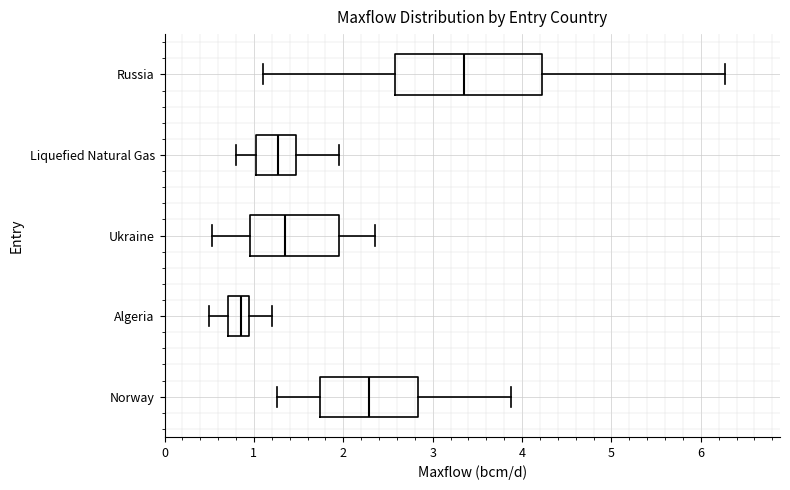

Reading bottom to top, transcribe this box plot: for each box, give where its median line is, the range the box spans, and where its two whiskers end, as read against the x-axis. The values are not printed on the chart, so give them approximately, as read against the axis.

Norway: median 2.3, box 1.7 to 2.8, whiskers 1.3 to 3.9
Algeria: median 0.9 (inside the box), box 0.7 to 0.9, whiskers 0.5 to 1.2
Ukraine: median 1.4, box 1.0 to 2.0, whiskers 0.5 to 2.4
Liquefied Natural Gas: median 1.3, box 1.0 to 1.5, whiskers 0.8 to 2.0
Russia: median 3.4, box 2.6 to 4.2, whiskers 1.1 to 6.3